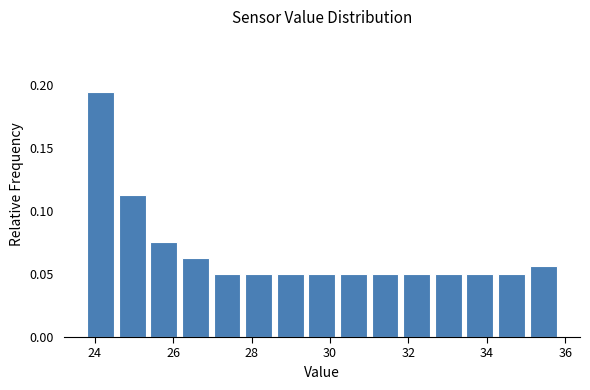

Reading left to right, transcribe this chart: for each bar, give the range it covers on the x-axis and its height. Neither the bar edges nor the heights are printed on the chart, so give them approximately, as read against the axes.

23.8 to 24.6: 0.195
24.6 to 25.4: 0.115
25.4 to 26.2: 0.075
26.2 to 27.0: 0.065
27.0 to 27.8: 0.050
27.8 to 28.6: 0.050
28.6 to 29.4: 0.050
29.4 to 30.2: 0.050
30.2 to 31.0: 0.050
31.0 to 31.8: 0.050
31.8 to 32.6: 0.050
32.6 to 33.4: 0.050
33.4 to 34.2: 0.050
34.2 to 35.0: 0.050
35.0 to 36.0: 0.055